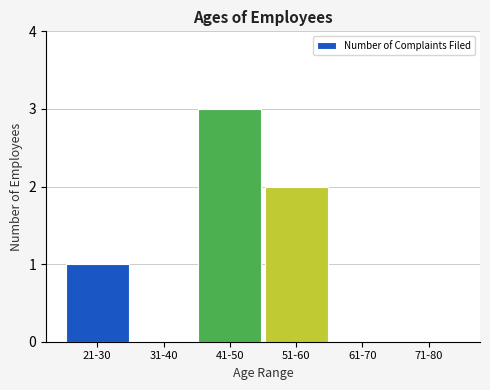

Reading right to left, list all the values displayed in this chart.

71-80=0	61-70=0	51-60=2	41-50=3	31-40=0	21-30=1